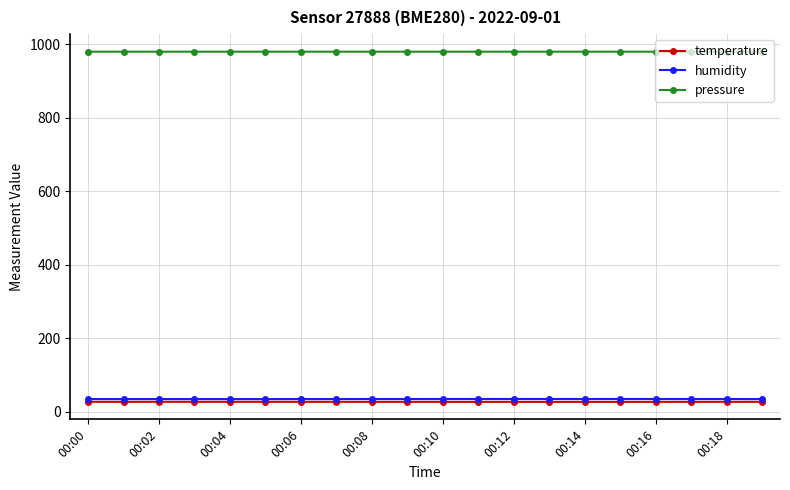

At how many categories does at least one series exceed 911?

20